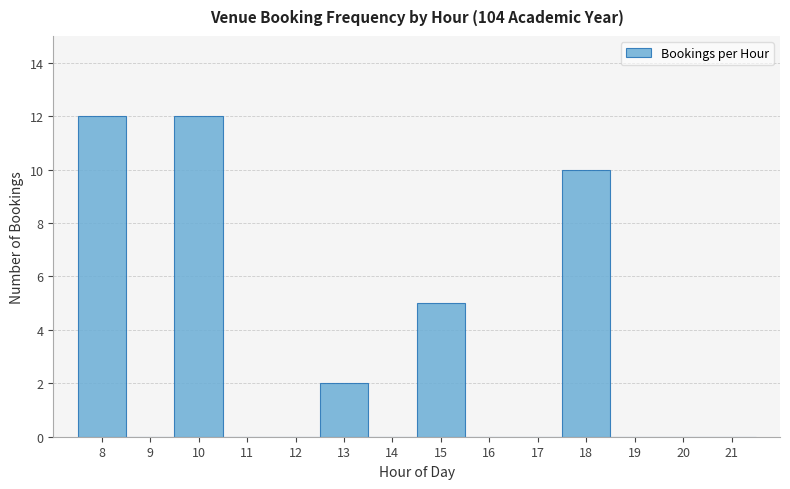

Reading left to right, list every bar in this chart as the range it spans on the x-axis followed by its height. The values are not printed on the chart, so give them approximately, as read against the axis.

7.5 to 8.5: 12
8.5 to 9.5: 0
9.5 to 10.5: 12
10.5 to 11.5: 0
11.5 to 12.5: 0
12.5 to 13.5: 2
13.5 to 14.5: 0
14.5 to 15.5: 5
15.5 to 16.5: 0
16.5 to 17.5: 0
17.5 to 18.5: 10
18.5 to 19.5: 0
19.5 to 20.5: 0
20.5 to 21.5: 0